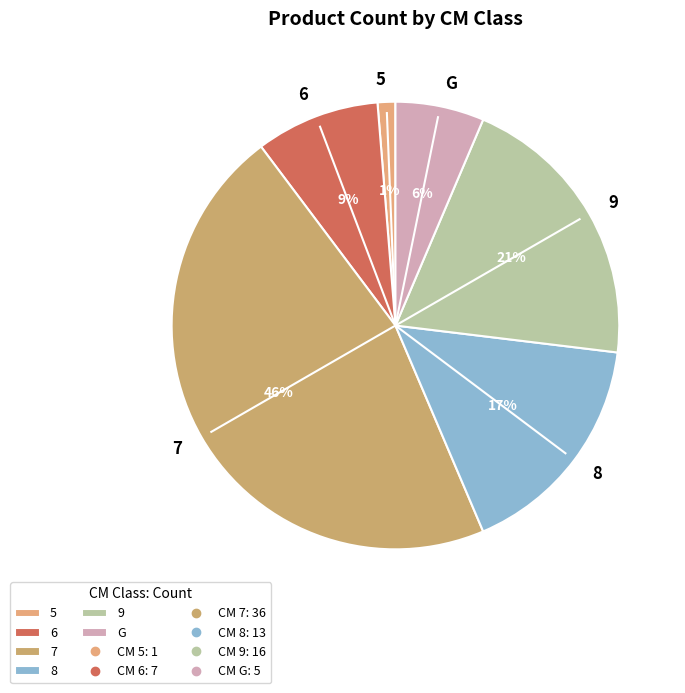

Is there any slice that represents more than half of the pie?

No